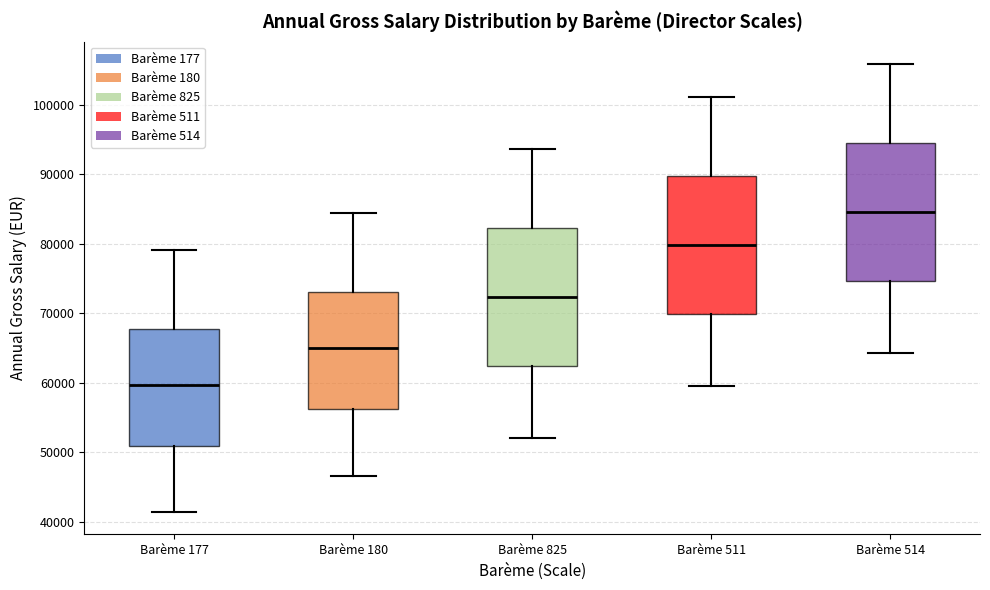

Which box has the highest median line?

Barème 514